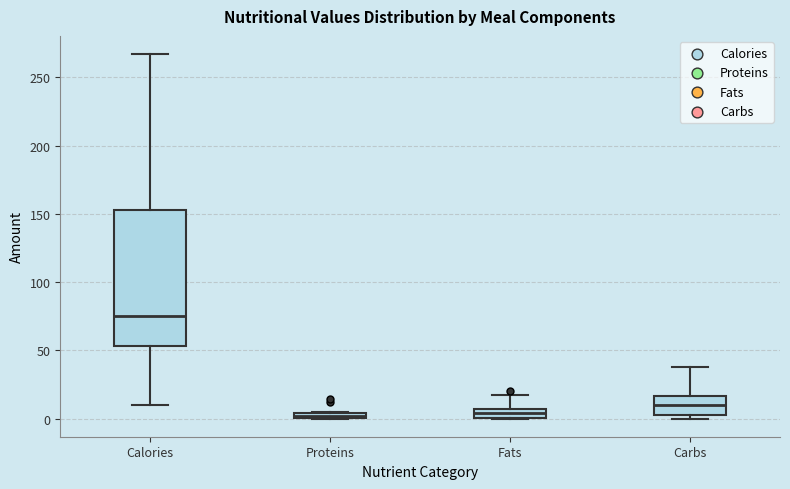

Comparing the boxes themselves (not the whiskers), which one is the tallest?

Calories